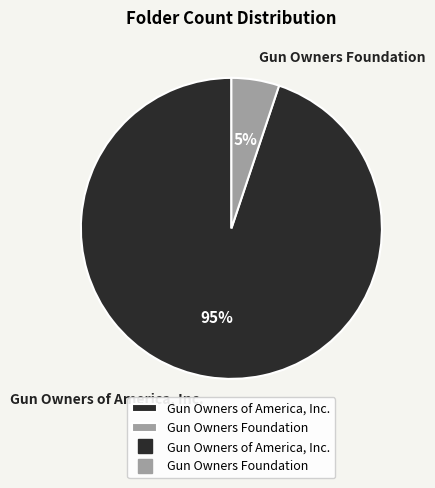

To the nearest percent, what is the difference between the largest and smallest slice percentages?

90%